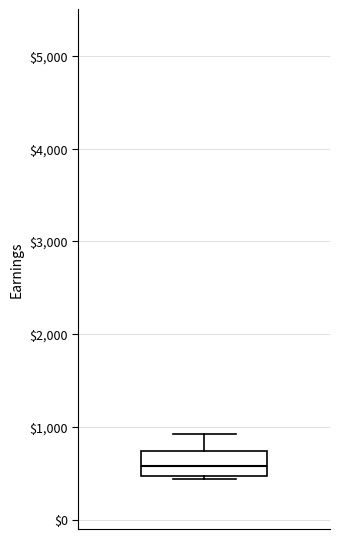

Where does the upper whisker of the box end on the y-axis? The values are not printed on the chart, so give them approximately, as read against the axis.

900